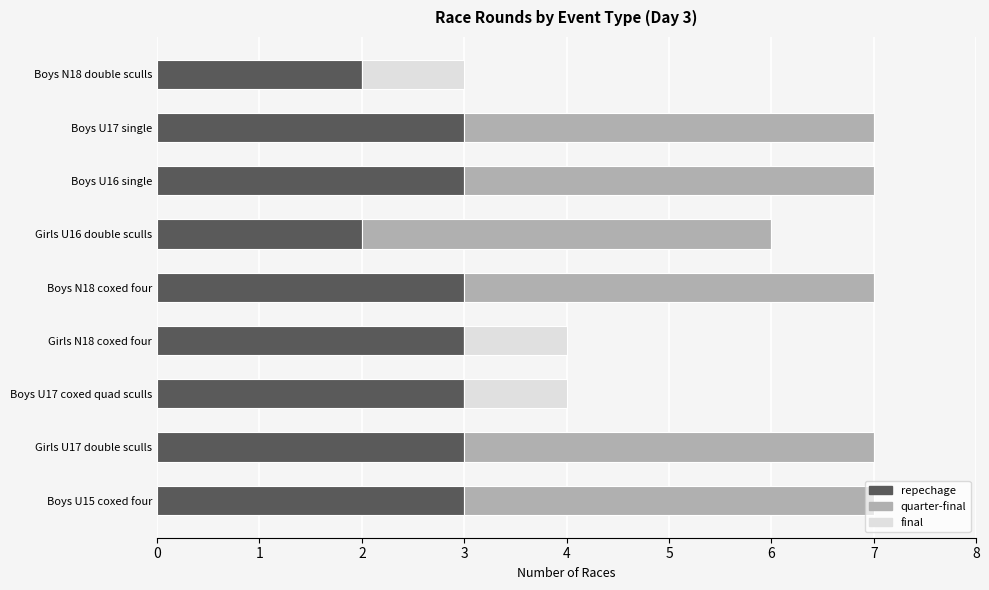

What is the maximum value for repechage?

3